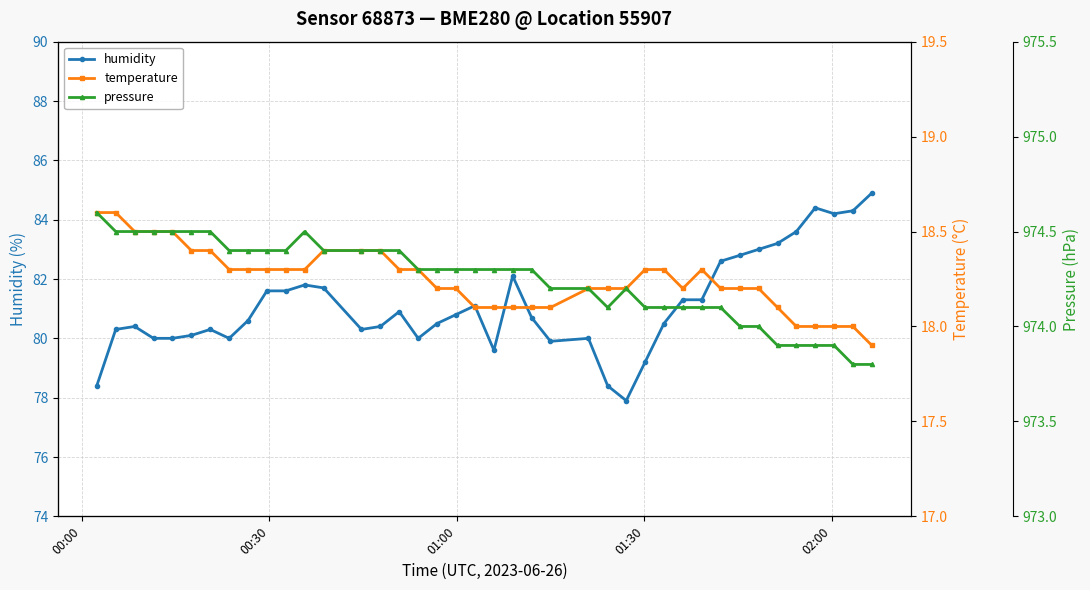

Rank the series by their maximum value, from highest to lowest.

pressure, humidity, temperature